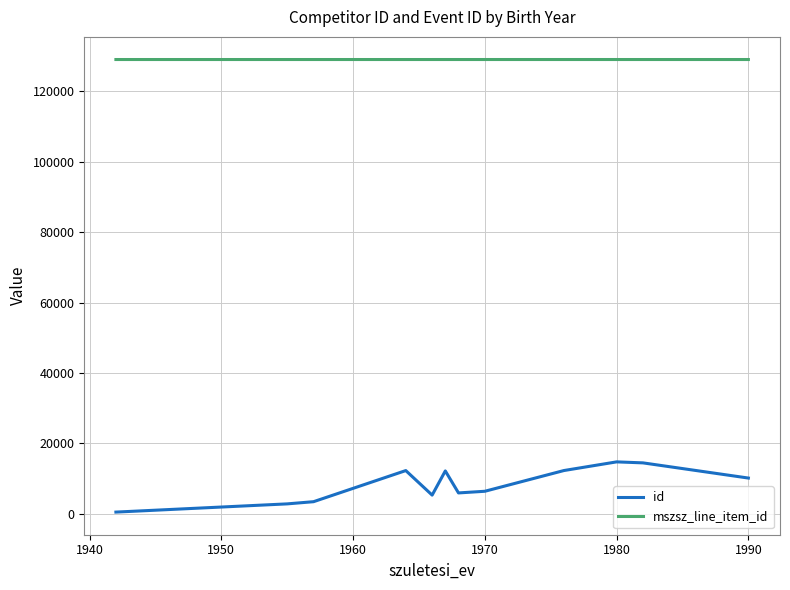

What is the highest value of the id series?

14781.0